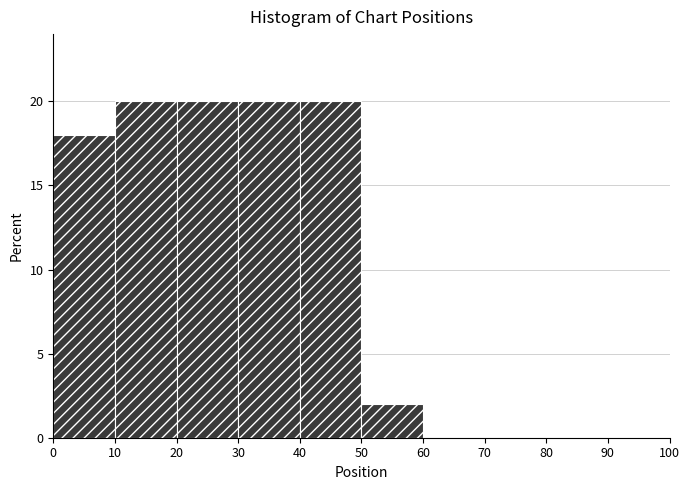

Reading left to right, transcribe this chart: for each bar, give the range it covers on the x-axis and its height. The values are not printed on the chart, so give them approximately, as read against the axis.

0 to 10: 18
10 to 20: 20
20 to 30: 20
30 to 40: 20
40 to 50: 20
50 to 60: 2
60 to 70: 0
70 to 80: 0
80 to 90: 0
90 to 100: 0